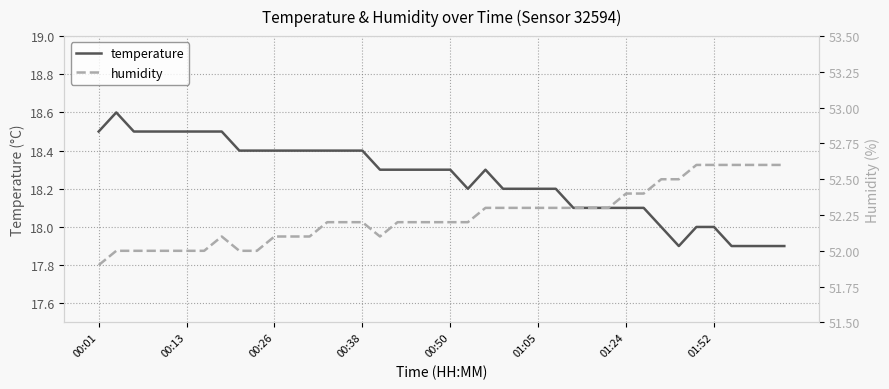

What is the total value across all series at 18?

70.5